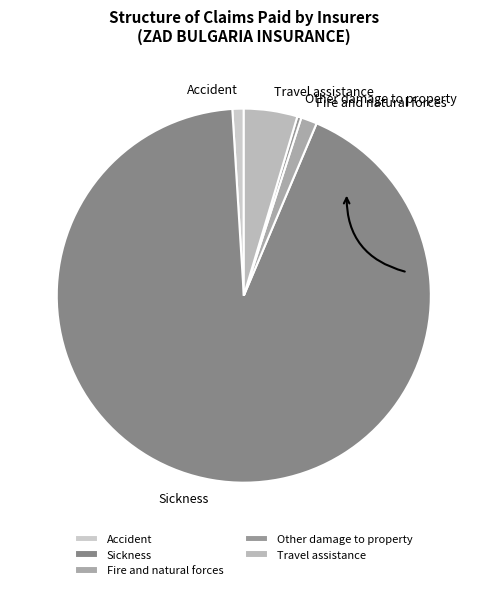

Is it true that Sickness is 93% of the pie?

True